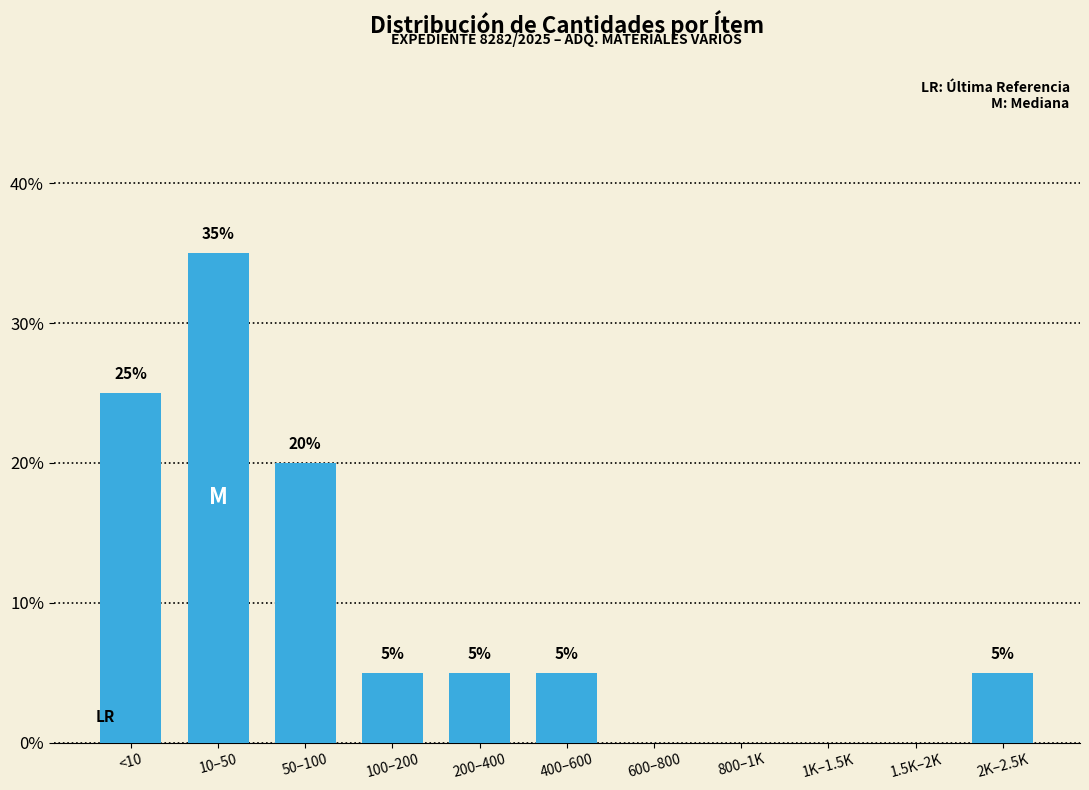

Reading left to right, extract all data points from this chart.

<10=25	10–50=35	50–100=20	100–200=5	200–400=5	400–600=5	600–800=0	800–1K=0	1K–1.5K=0	1.5K–2K=0	2K–2.5K=5